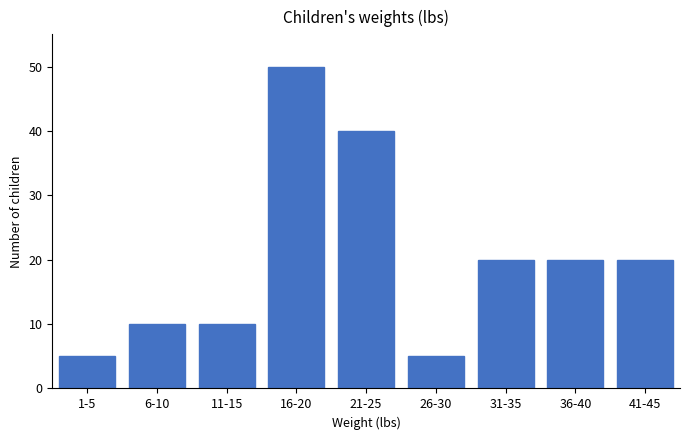

Reading right to left, list all the values displayed in this chart.

20	20	20	5	40	50	10	10	5